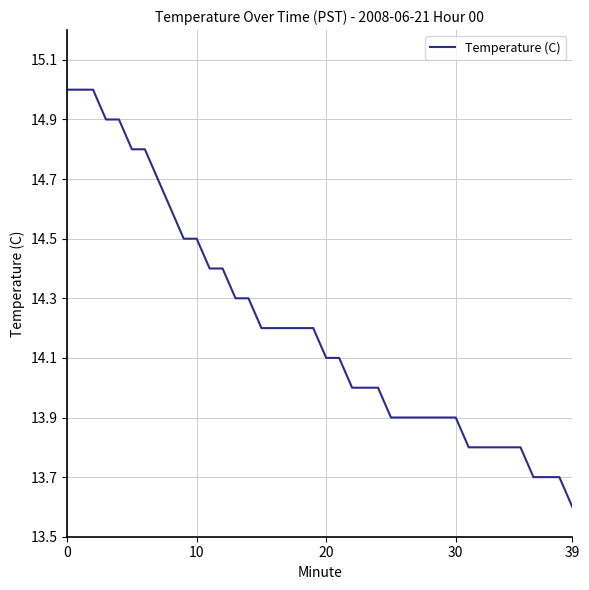

What is the difference between the maximum and minimum values?

1.4